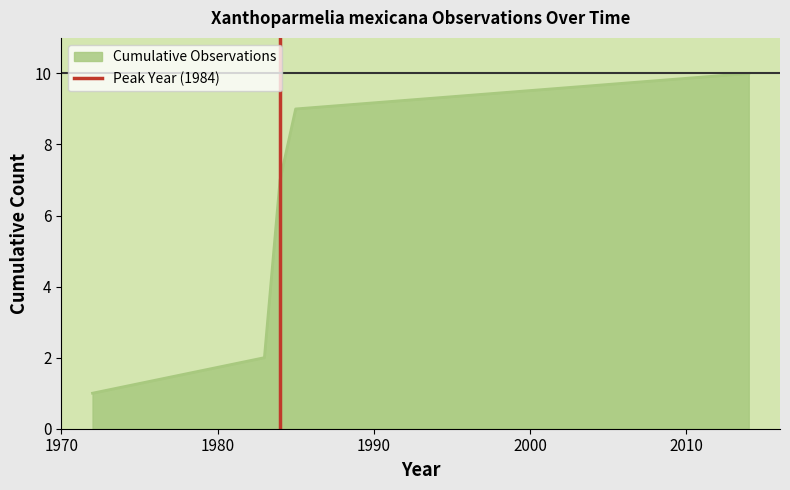

How many lines are shown in the chart?

1